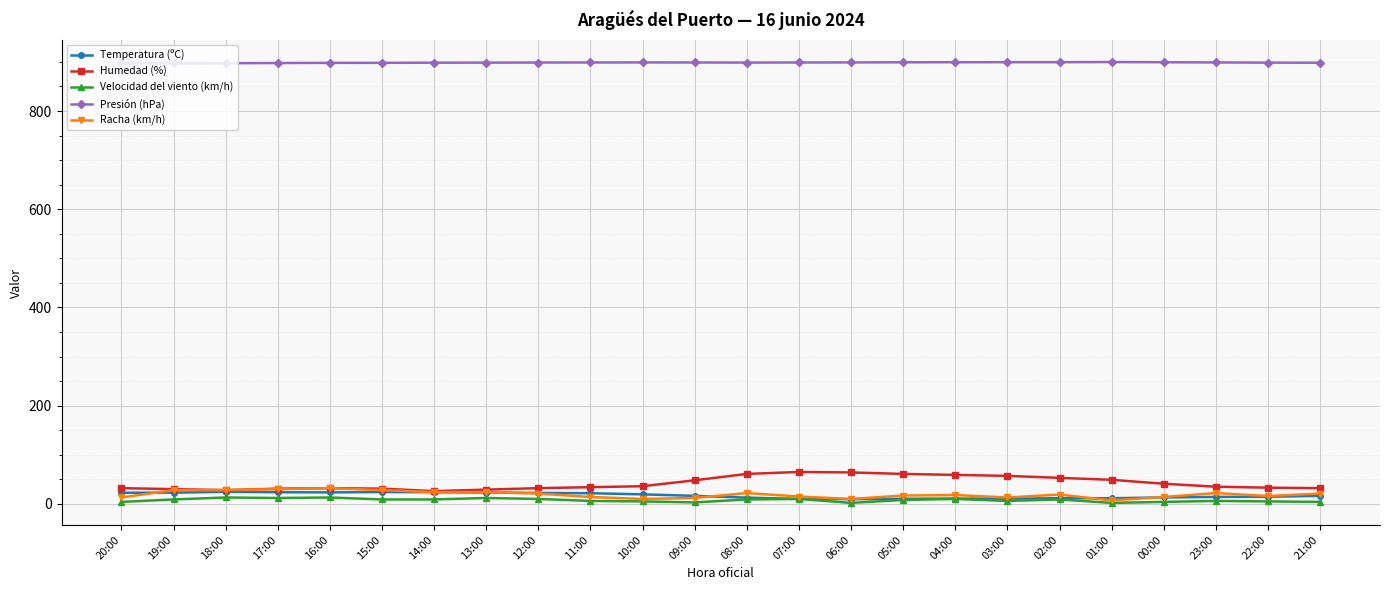

True or false: Humedad (%) and Presión (hPa) cross at least once.

False